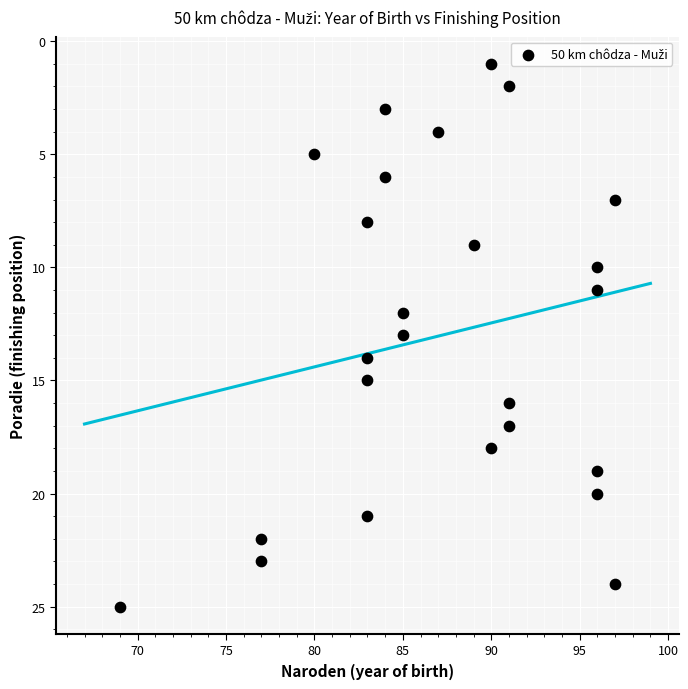

What is the range of Y values (max minus min)?

24